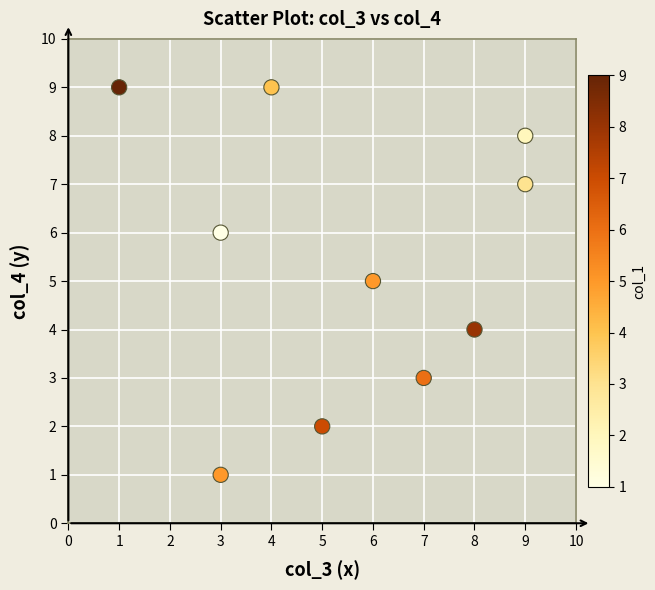

What is the range of Y values (max minus min)?

8